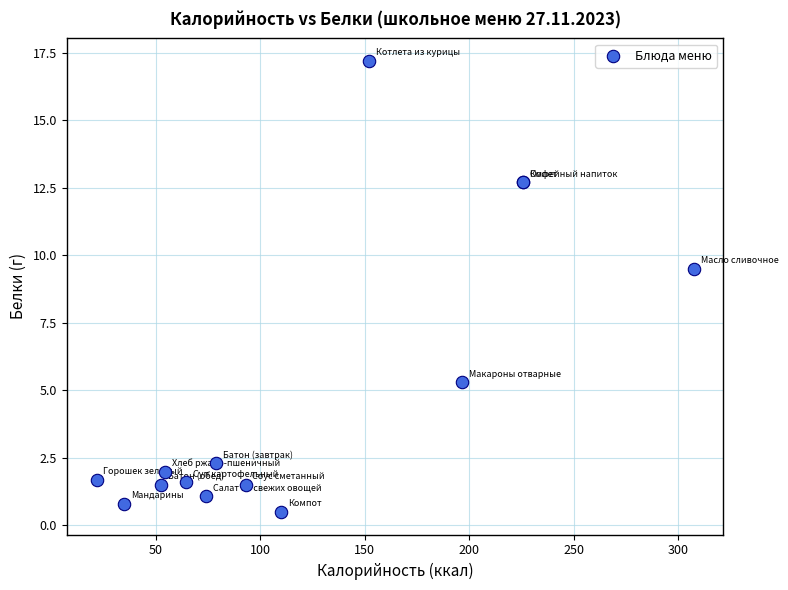

What Y value in the scatter plot is closest to 8?

9.5